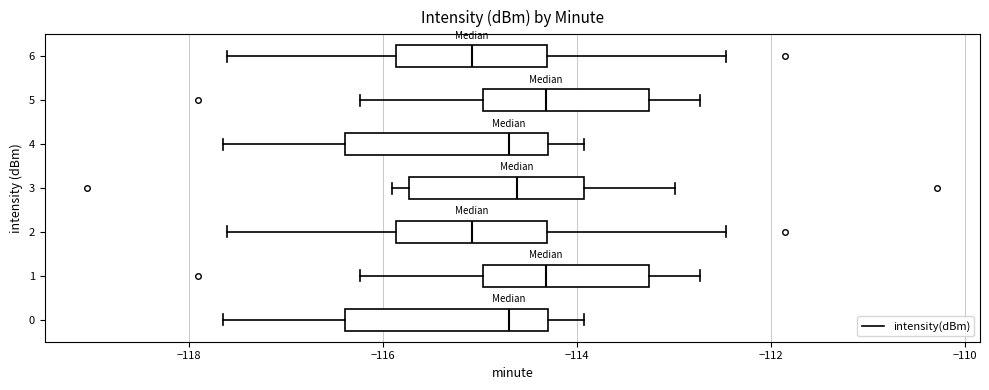

Where is the right edge of the box at y = 6 on the x-axis? The values are not printed on the chart, so give them approximately, as read against the axis.

-114.4